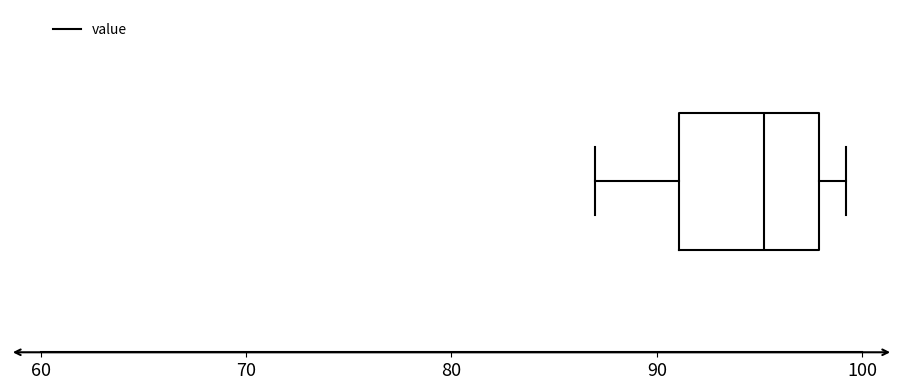

Where is the right edge of the box on the x-axis? The values are not printed on the chart, so give them approximately, as read against the axis.

98